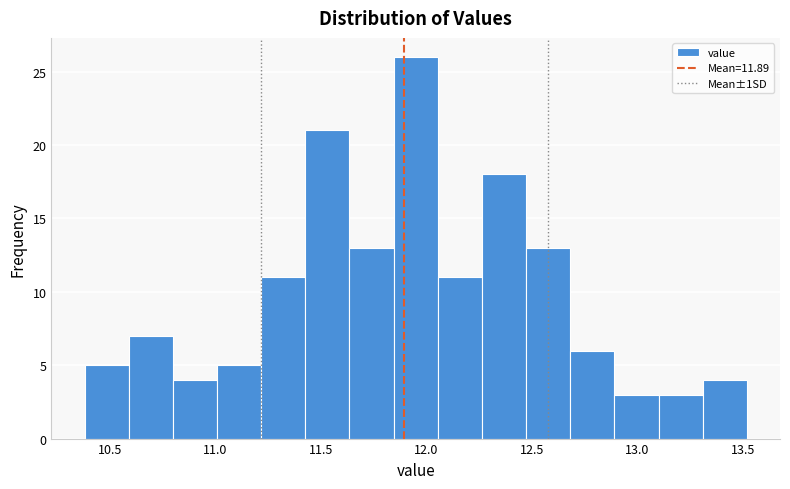

Reading left to right, list every bar in this chart as the range it spans on the x-axis followed by its height. Neither the bar edges nor the heights are printed on the chart, so give them approximately, as read against the axes.

10.40 to 10.60: 5
10.60 to 10.80: 7
10.80 to 11.00: 4
11.00 to 11.20: 5
11.20 to 11.45: 11
11.45 to 11.65: 21
11.65 to 11.85: 13
11.85 to 12.05: 26
12.05 to 12.25: 11
12.25 to 12.45: 18
12.45 to 12.70: 13
12.70 to 12.90: 6
12.90 to 13.10: 3
13.10 to 13.30: 3
13.30 to 13.50: 4